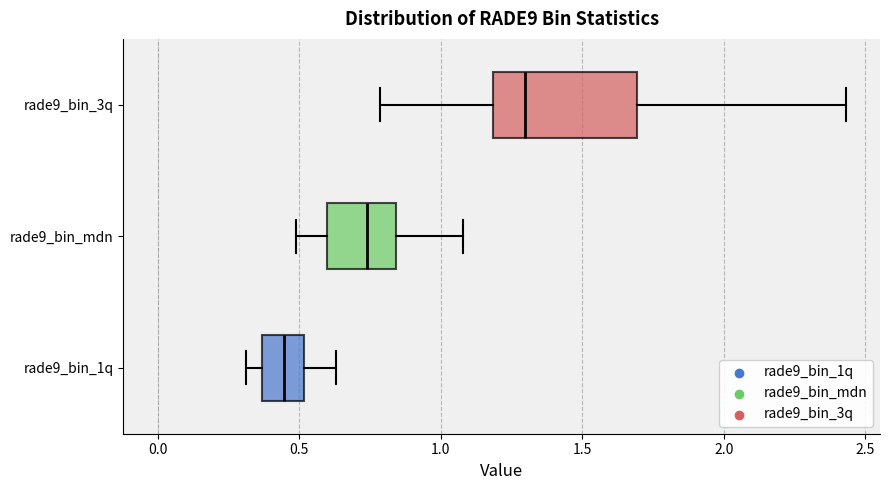

Which box is the widest, from its left edge to its right edge?

rade9_bin_3q